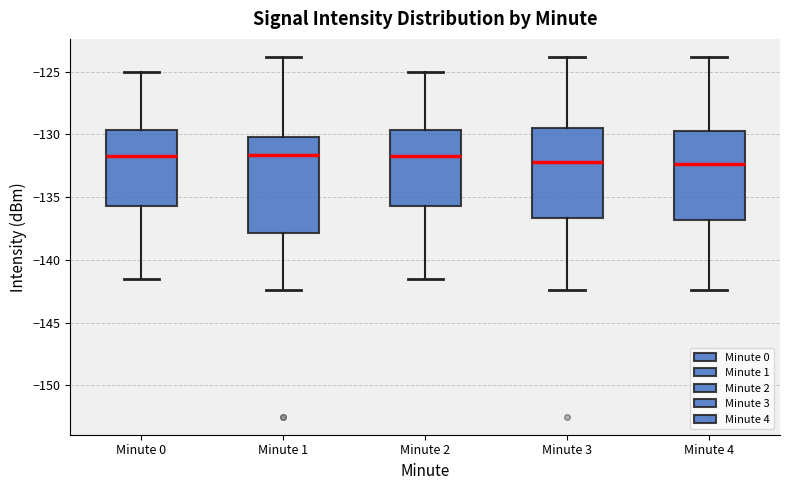

Where is the lower edge of the box for Minute 4 on the y-axis? The values are not printed on the chart, so give them approximately, as read against the axis.

-137.0